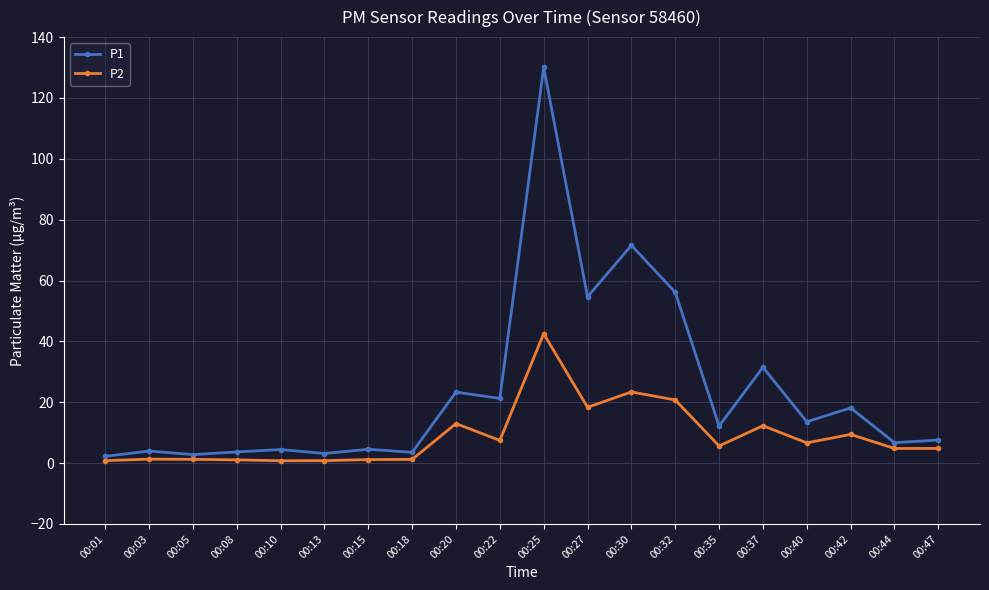

What is the difference between the maximum and minimum values in the P2 series?

41.8